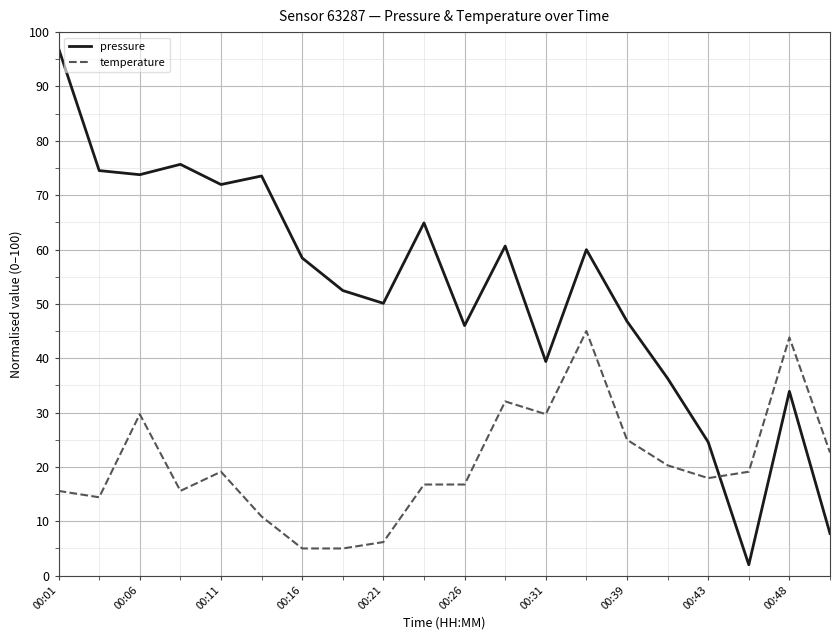

What is the difference between the maximum and minimum values in the pressure series?

95.0